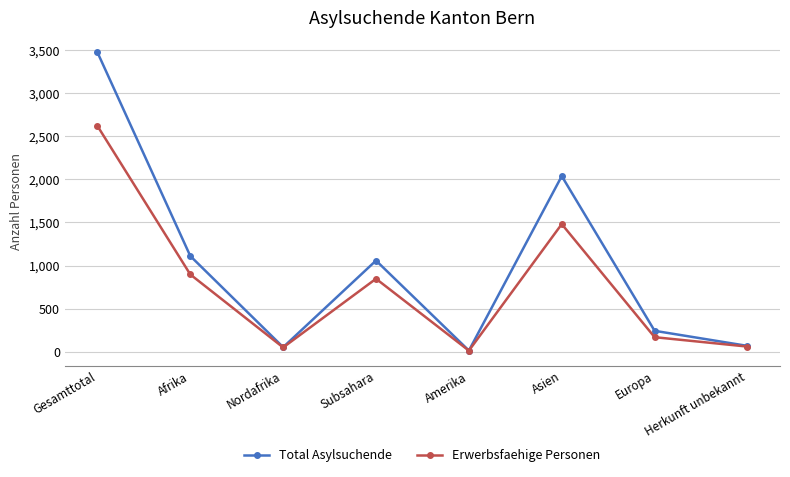

What is the lowest value of the Total Asylsuchende series?

14